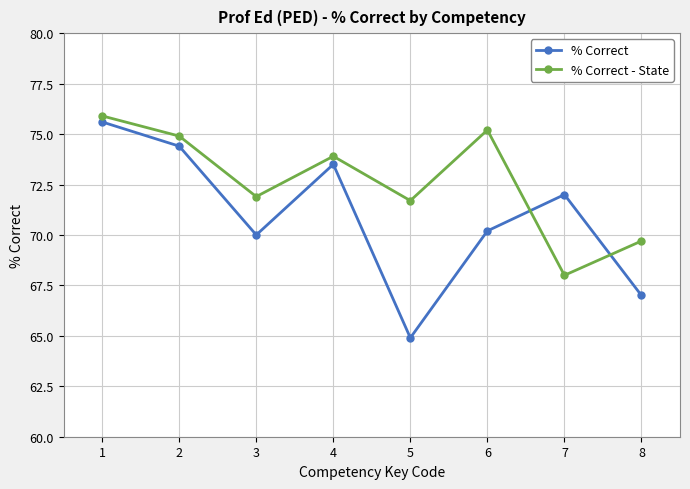

Reading right to left, what are all the values shown in this chart?

% Correct: 67.0	72.0	70.2	64.9	73.5	70.0	74.4	75.6
% Correct - State: 69.7	68.0	75.2	71.7	73.9	71.9	74.9	75.9